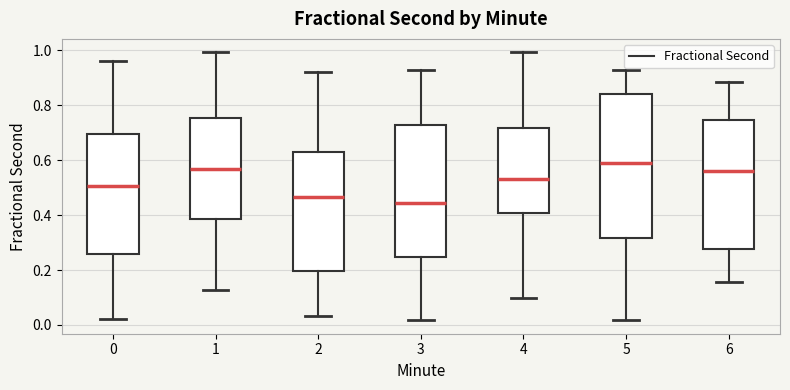

Comparing the boxes themselves (not the whiskers), which one is the tallest?

5